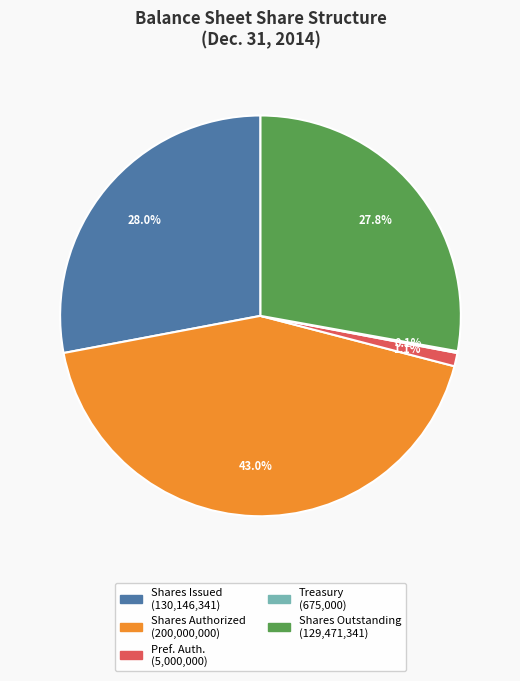

Is there a majority slice in this chart?

No